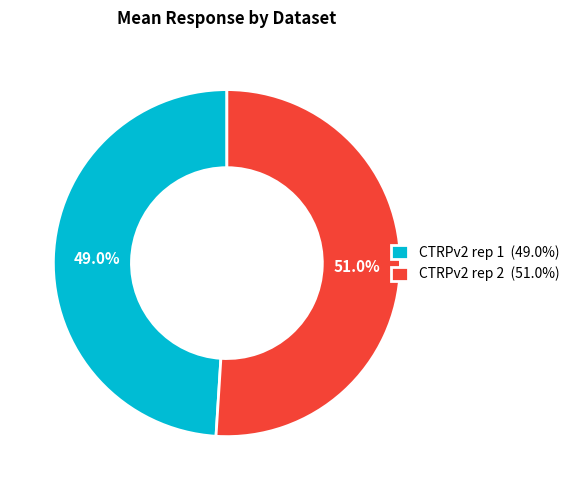

Which has a higher value, CTRPv2 rep 1 (49.0%) or CTRPv2 rep 2 (51.0%)?

CTRPv2 rep 2 (51.0%)